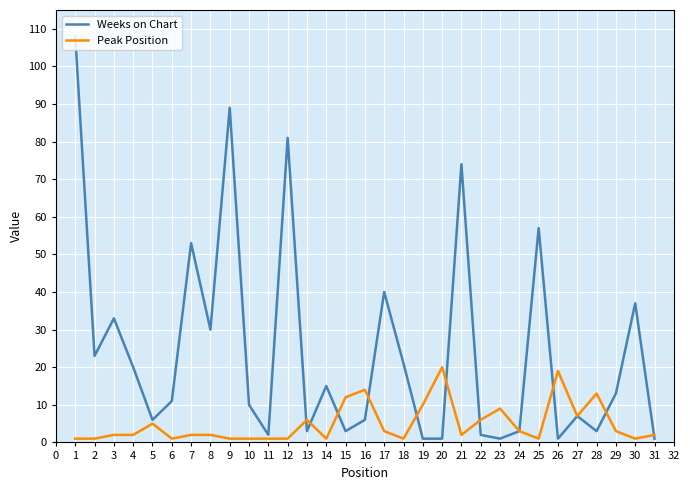

Which series has the largest total across all categories?

Weeks on Chart